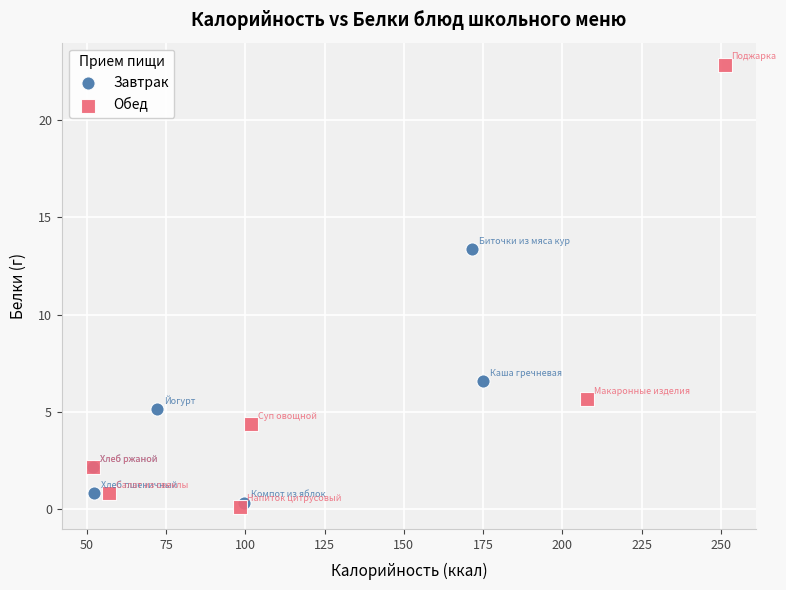

Which series contains the highest Y value?

Обед